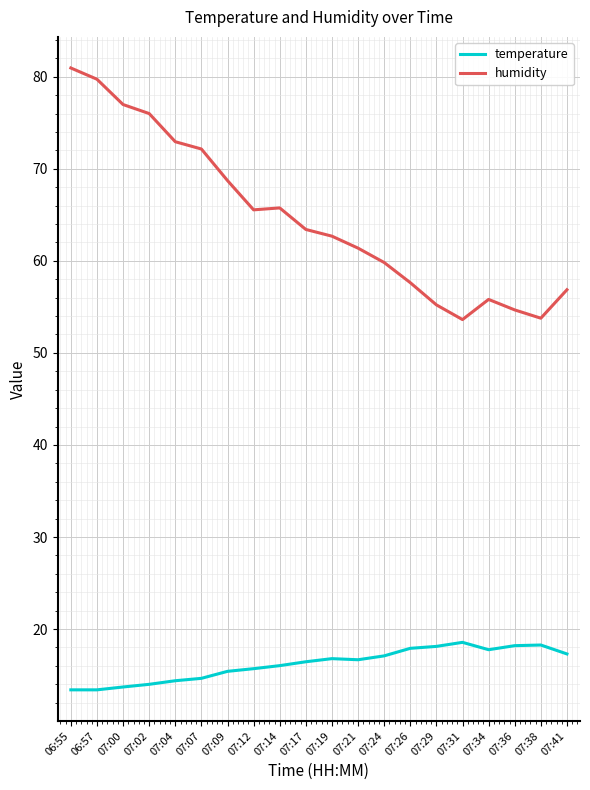

Rank the series at 07:07 from lowest to highest value.

temperature, humidity